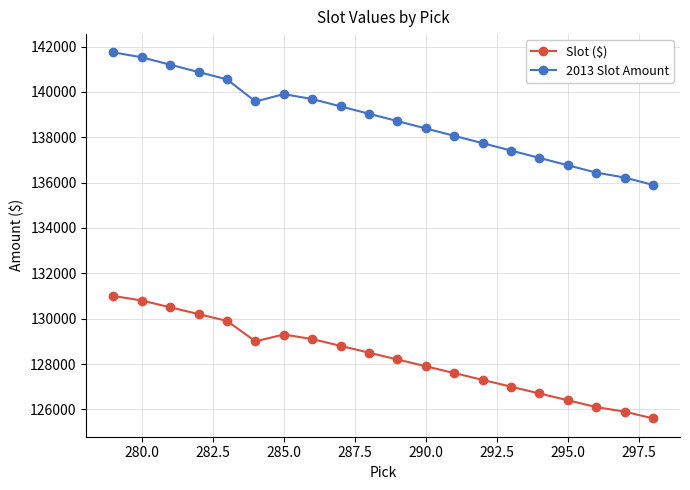

What are all the series names shown in the legend?

Slot ($), 2013 Slot Amount